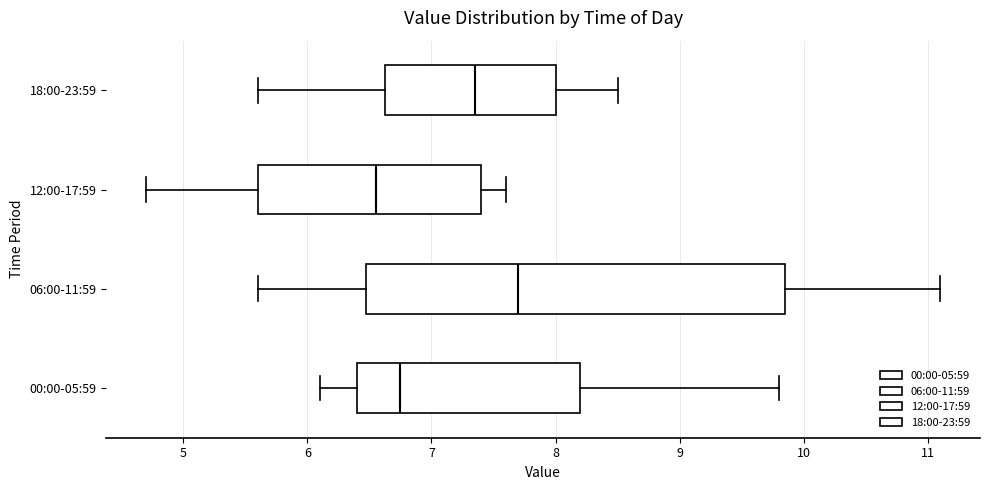

Reading bottom to top, read every box against the x-axis: the position of its median line, the range the box covers, and the ends of its whiskers. The values are not printed on the chart, so give them approximately, as read against the axis.

00:00-05:59: median 6.8, box 6.4 to 8.2, whiskers 6.1 to 9.8
06:00-11:59: median 7.7, box 6.5 to 9.9, whiskers 5.6 to 11.1
12:00-17:59: median 6.6, box 5.6 to 7.4, whiskers 4.7 to 7.6
18:00-23:59: median 7.4, box 6.6 to 8.0, whiskers 5.6 to 8.5